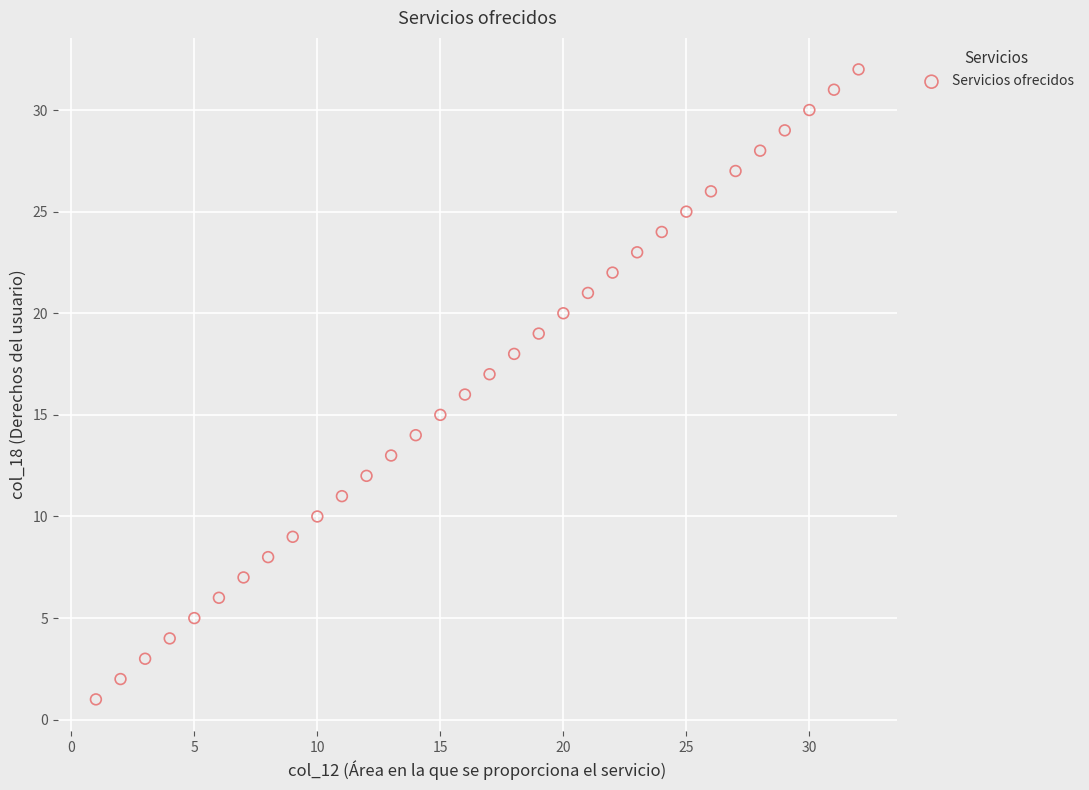

What is the range of X values (max minus min)?

31